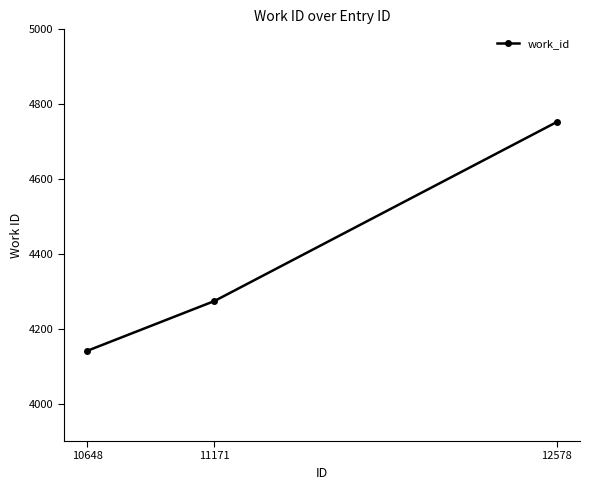

Reading left to right, what are all the values shown in this chart?

10648=4141	11171=4274	12578=4752